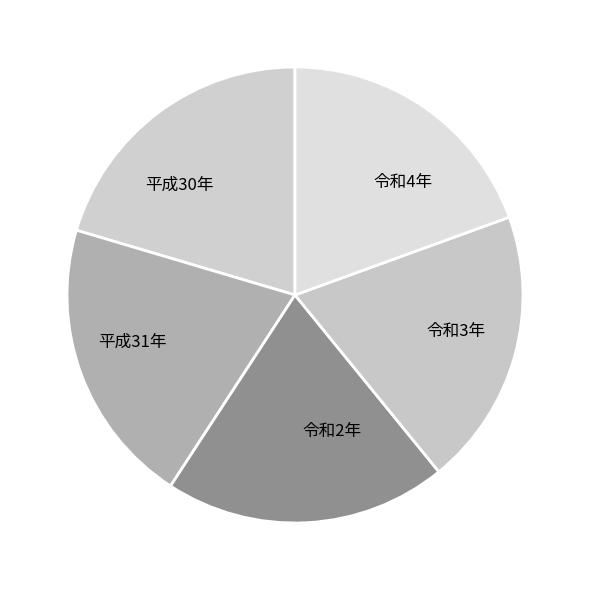

Is there a majority slice in this chart?

No